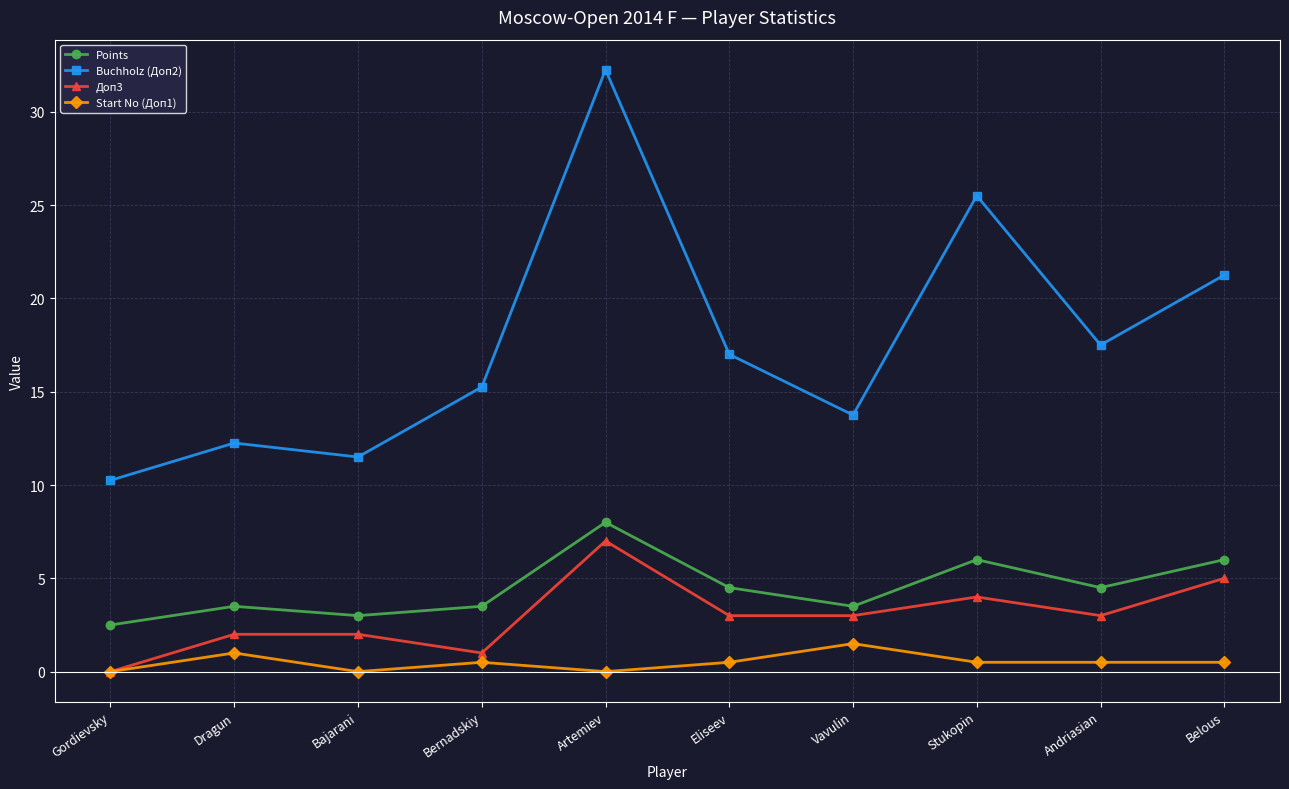

The Points series shows 2.0 at Stukopin. True or false?

False